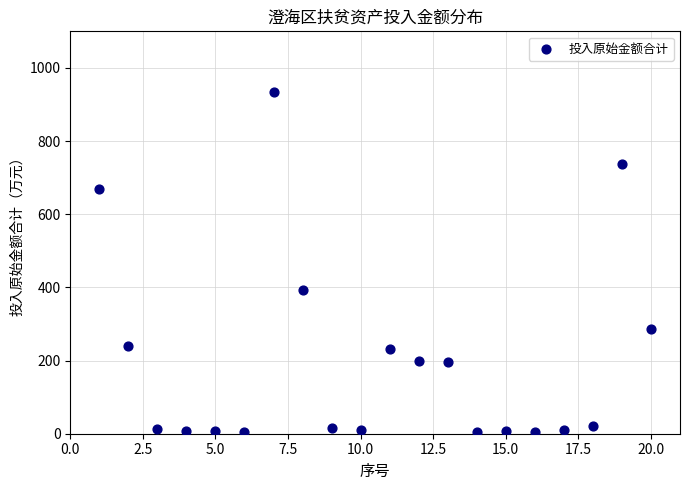

What is the range of Y values (max minus min)?

930.1